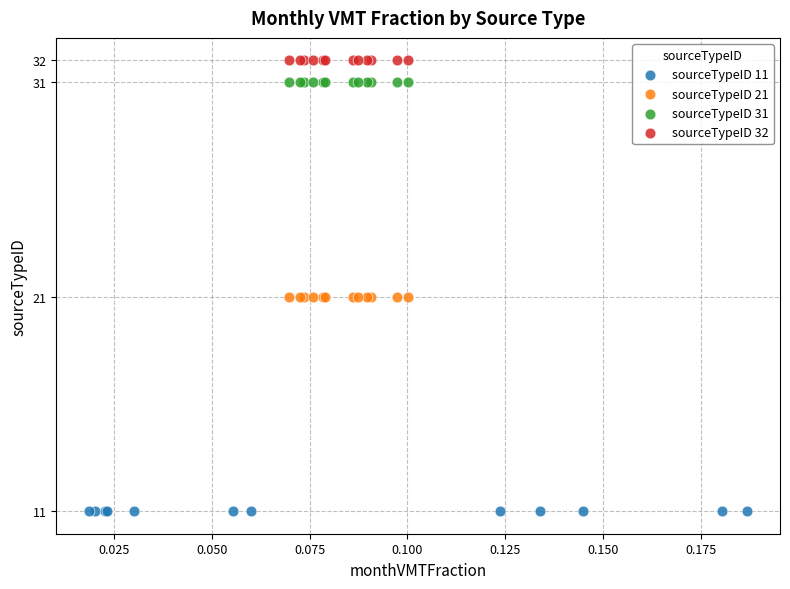

Which series contains the lowest Y value?

sourceTypeID 11